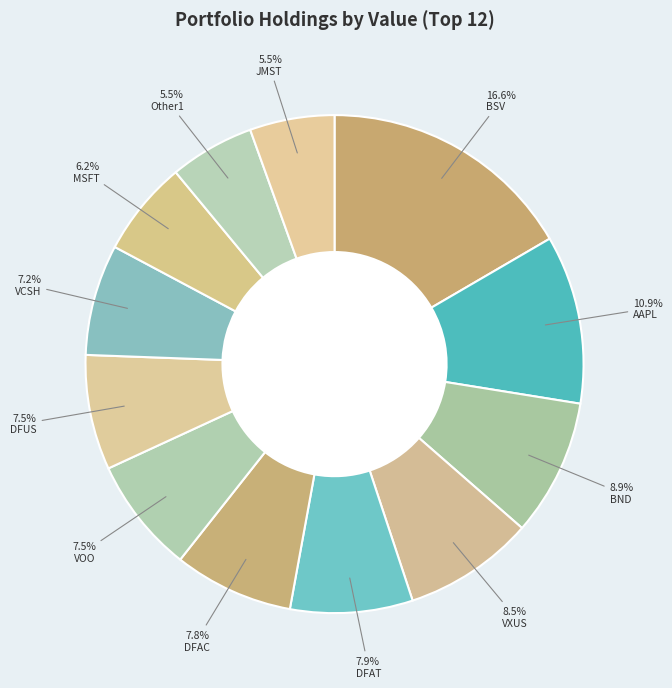

True or false: BSV accounts for 7% of the total.

False